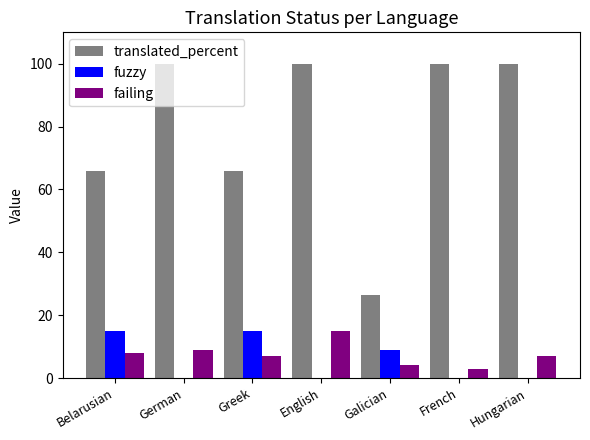

Between Belarusian and French, which series saw the biggest shift?

translated_percent